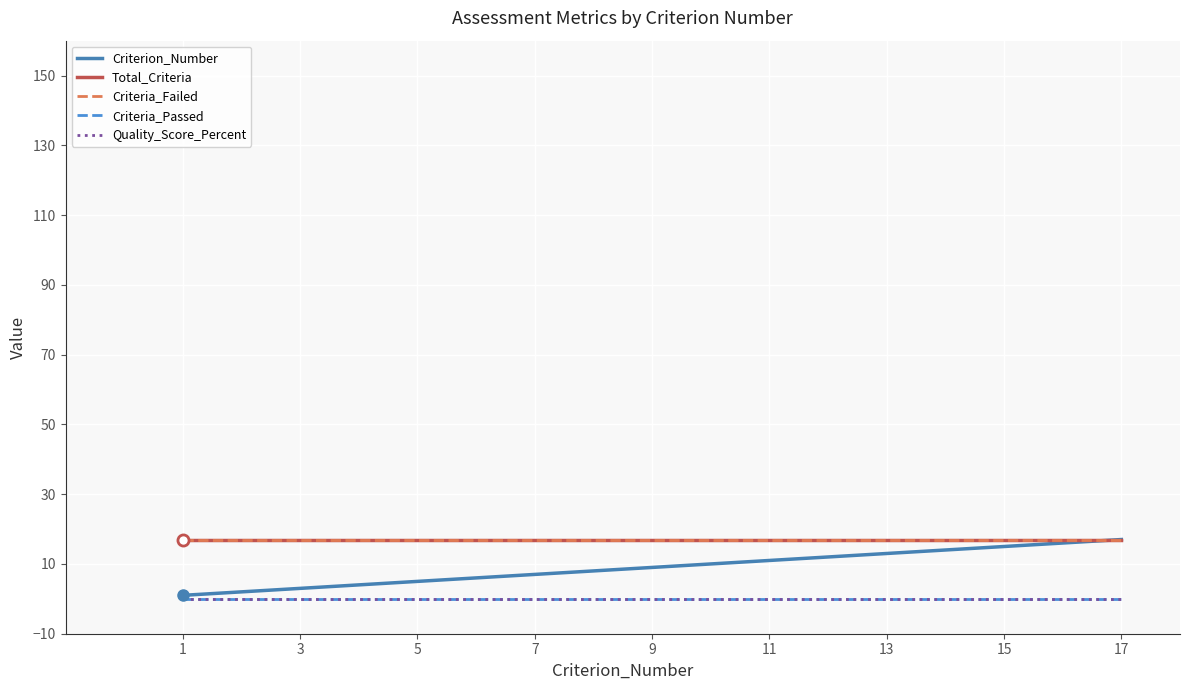

Is this an area chart (filled region under the line)?

No